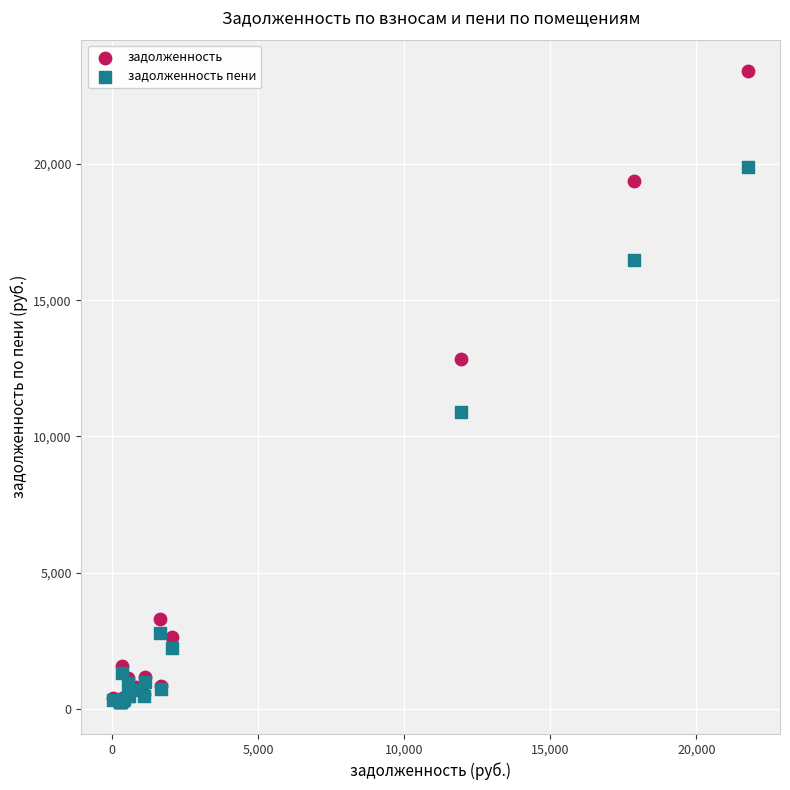

Which series has the largest Y range (max minus min)?

задолженность